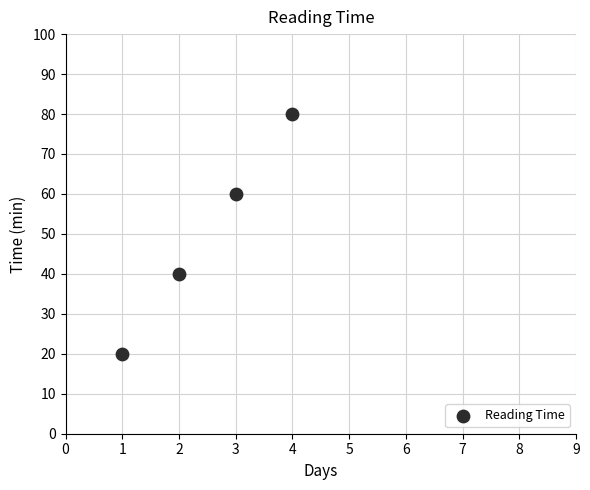

What is the range of Y values (max minus min)?

60